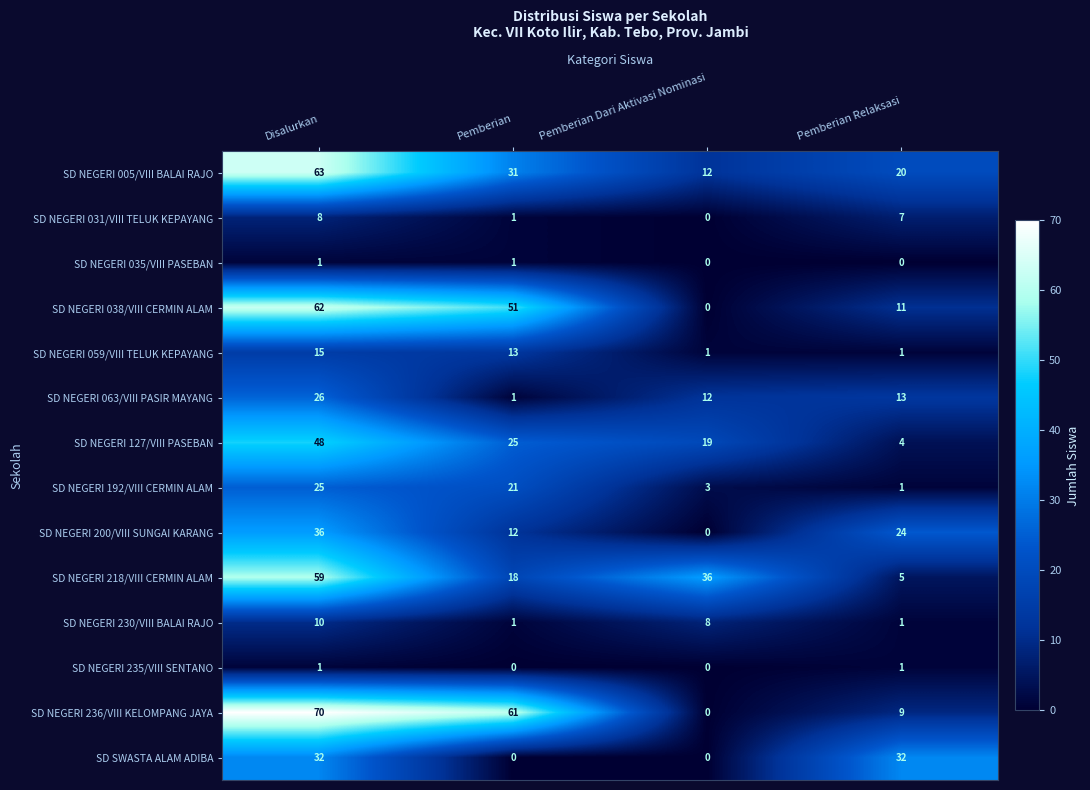

Which series changed the most between Pemberian and Pemberian Dari Aktivasi Nominasi?

SD NEGERI 236/VIII KELOMPANG JAYA